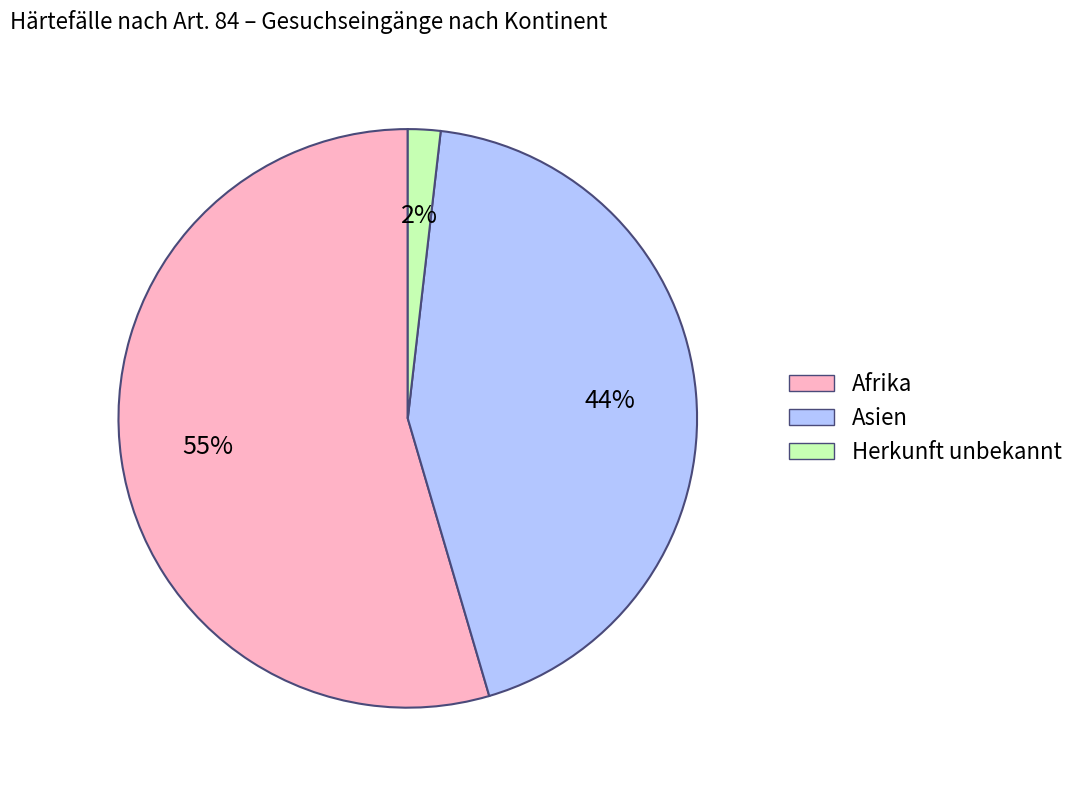

Is the sum of Afrika and Herkunft unbekannt greater than half?

Yes